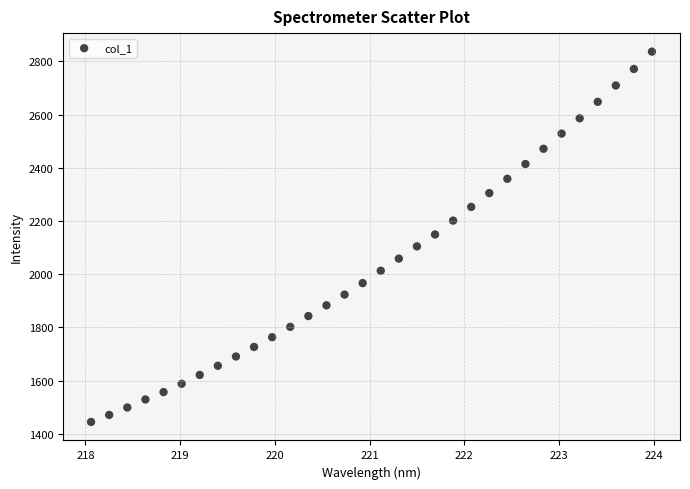

What is the range of Y values (max minus min)?

1392.0